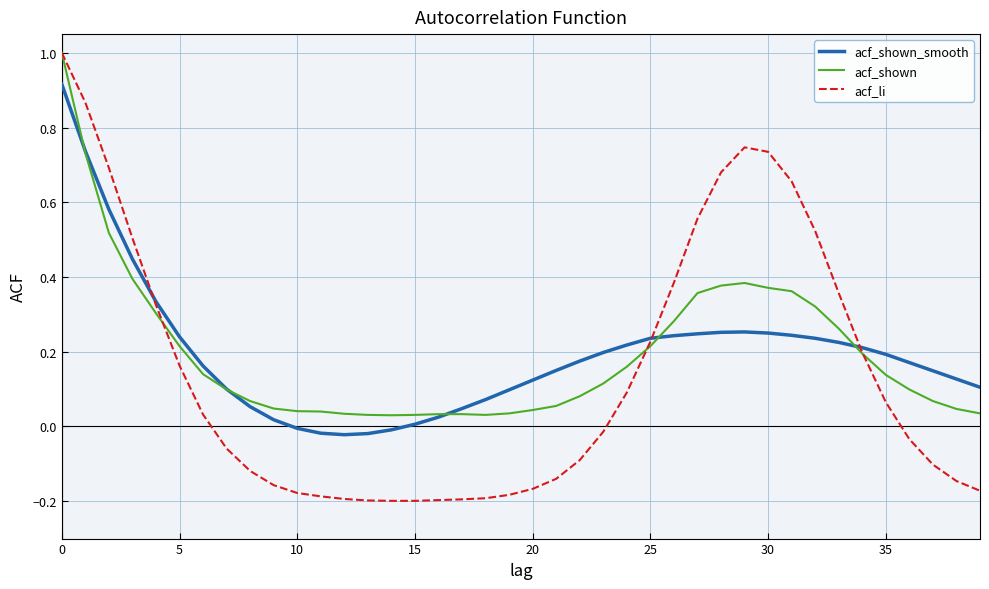

What is the highest value of the acf_shown series?

1.0